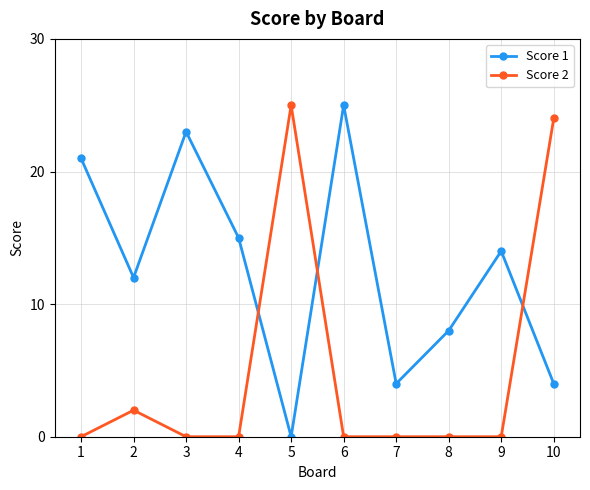

Is this an area chart (filled region under the line)?

No